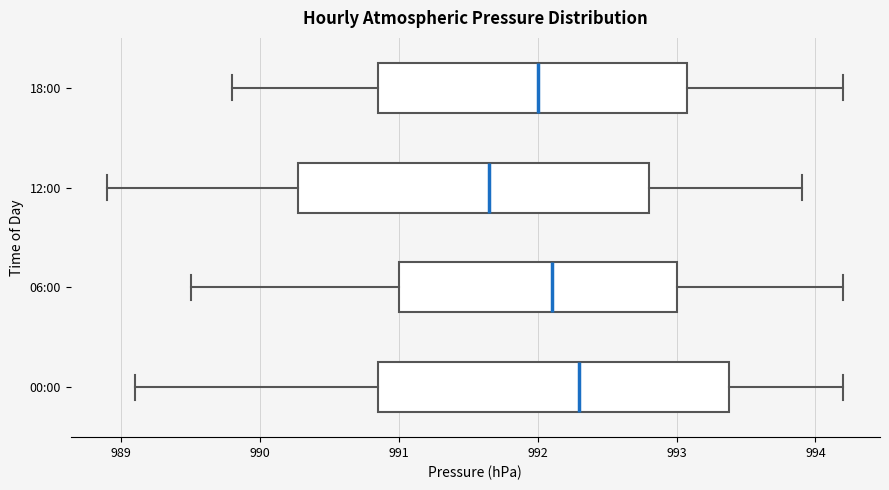

Where is the left edge of the box for 00:00 on the x-axis? The values are not printed on the chart, so give them approximately, as read against the axis.

990.9